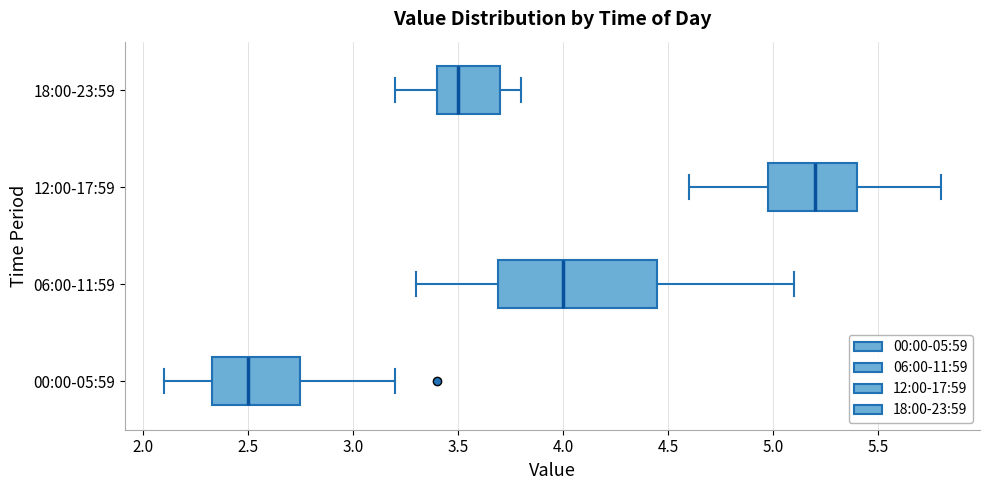

Which box has the furthest to the left median line?

00:00-05:59